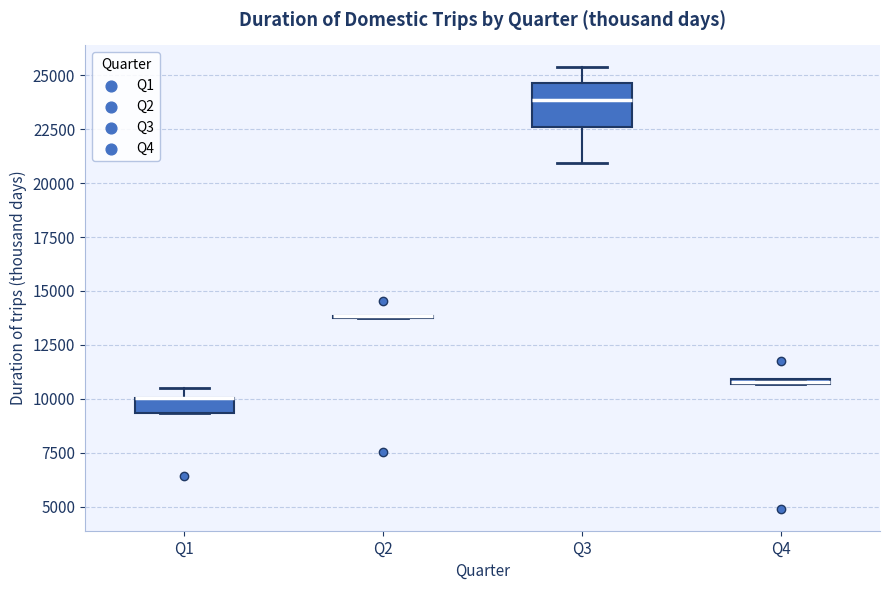

Which box is the tallest, from its lower edge to its upper edge?

Q3